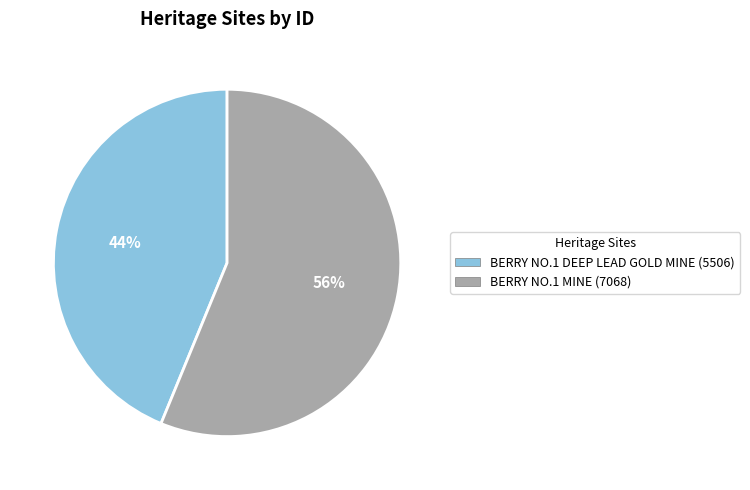

To the nearest percent, what percentage of the pie is BERRY NO.1 MINE?

56%